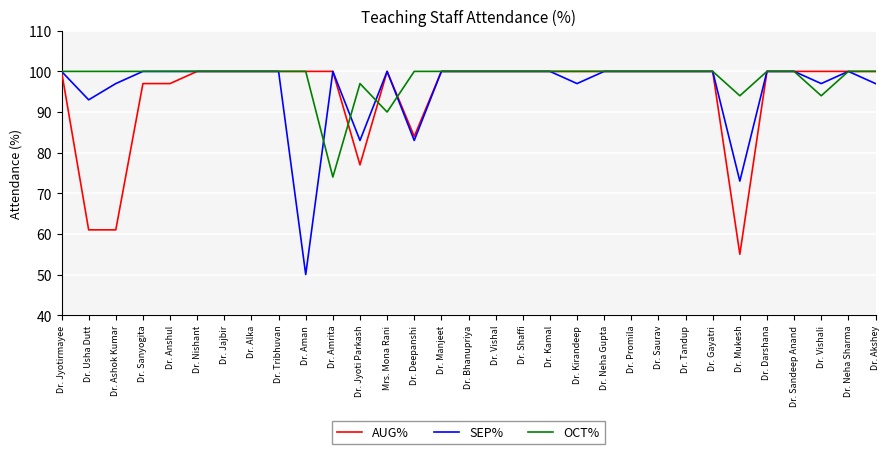

True or false: OCT% has a value of 100 at Dr. Tribhuvan.

True